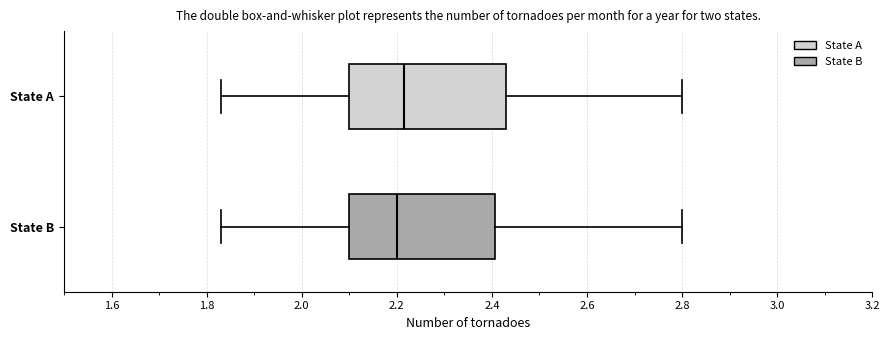

Reading bottom to top, read every box against the x-axis: the position of its median line, the range the box covers, and the ends of its whiskers. The values are not printed on the chart, so give them approximately, as read against the axis.

State B: median 2.20, box 2.10 to 2.40, whiskers 1.84 to 2.80
State A: median 2.22, box 2.10 to 2.44, whiskers 1.84 to 2.80